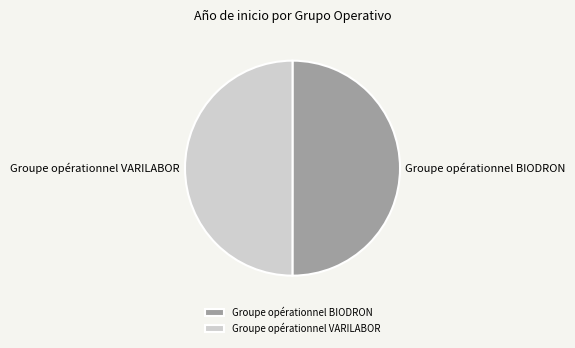

What is the ratio of the value at Groupe opérationnel BIODRON to the value at Groupe opérationnel VARILABOR?

1.0